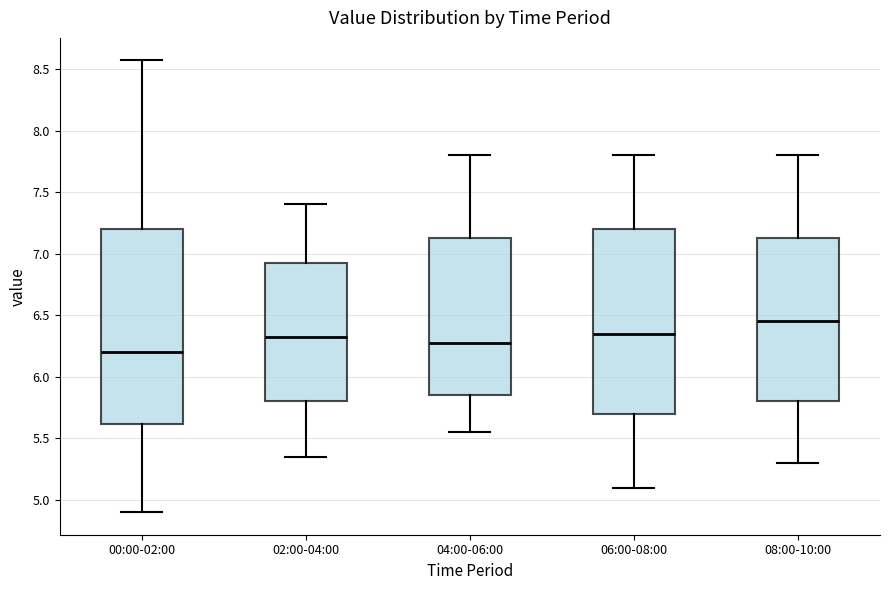

Which box's median line is the highest?

08:00-10:00